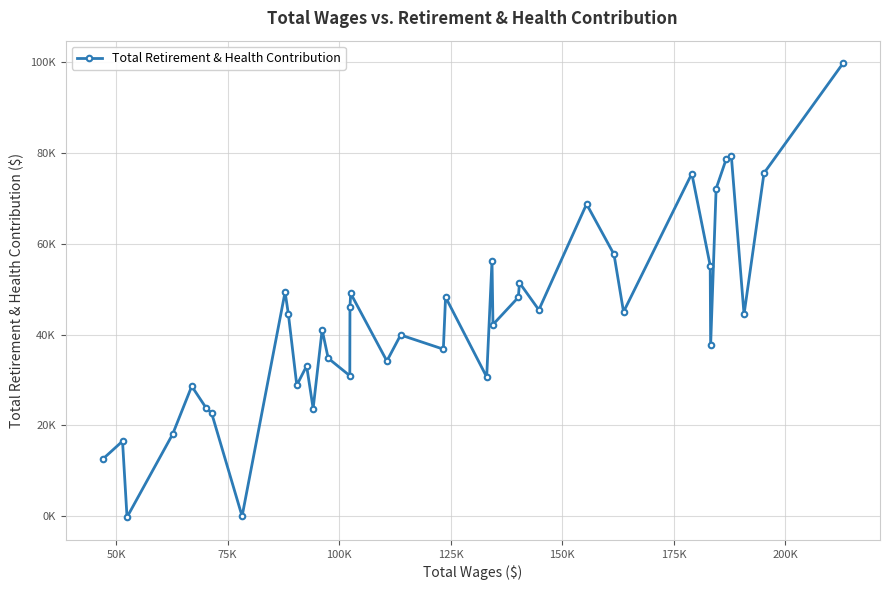

Does the chart have visible grid lines?

Yes